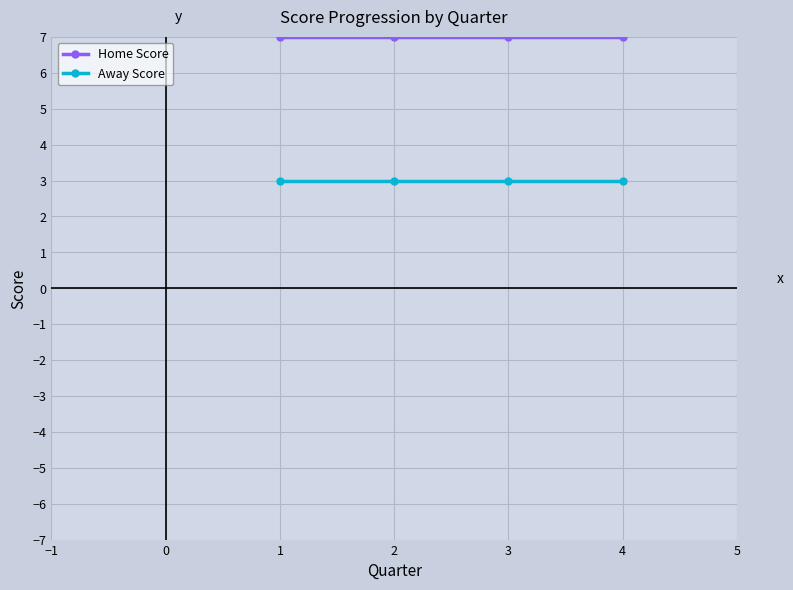

What is the value of the Home Score point at the 2nd from the left?

7